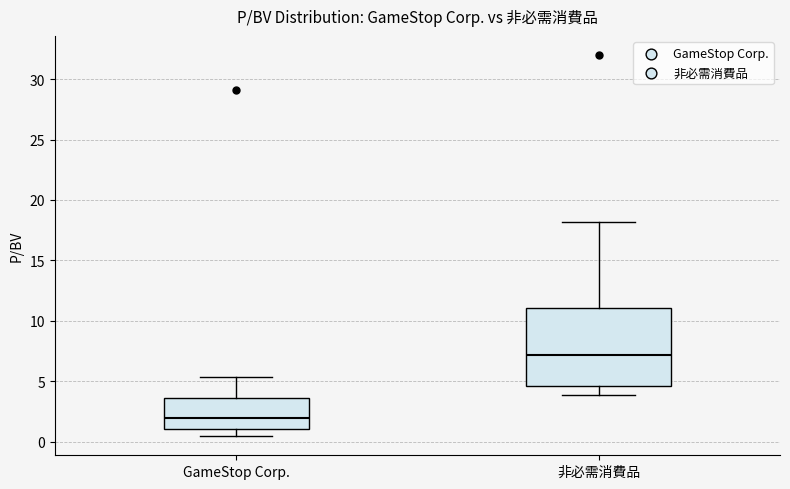

Which box has the highest median line?

非必需消費品